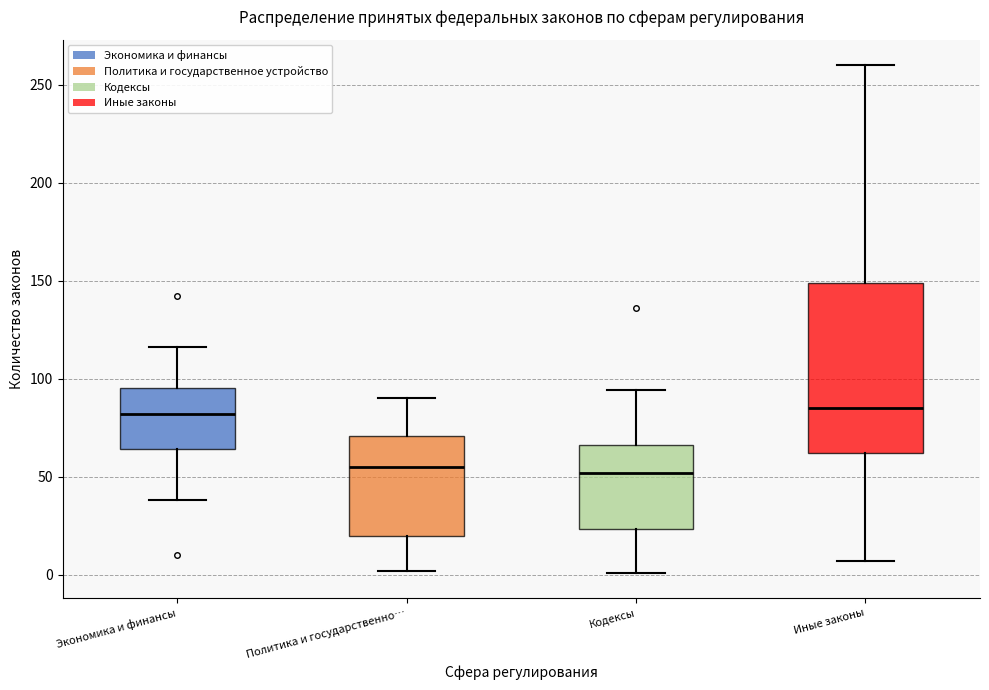

Reading left to right, read every box against the y-axis: the position of its median line, the range the box covers, and the ends of its whiskers. The values are not printed on the chart, so give them approximately, as read against the axis.

Экономика и финансы: median 80, box 65 to 95, whiskers 40 to 115
Политика и государственно…: median 55, box 20 to 70, whiskers 0 to 90
Кодексы: median 50, box 25 to 65, whiskers 0 to 95
Иные законы: median 85, box 60 to 150, whiskers 5 to 260